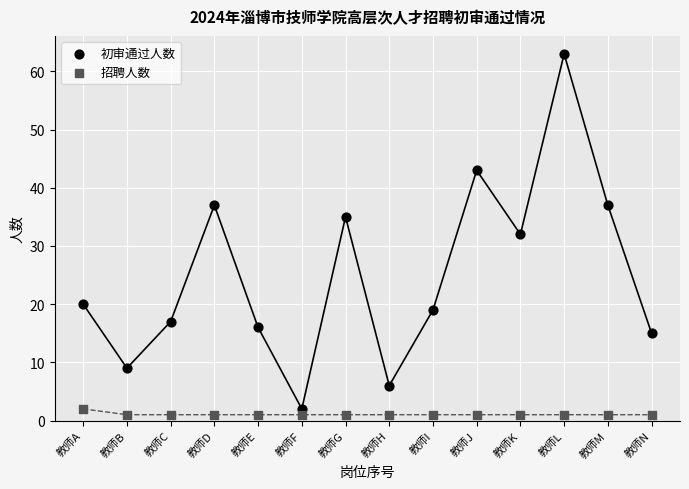

Across all data points, what is the range of X values (max minus min)?

13